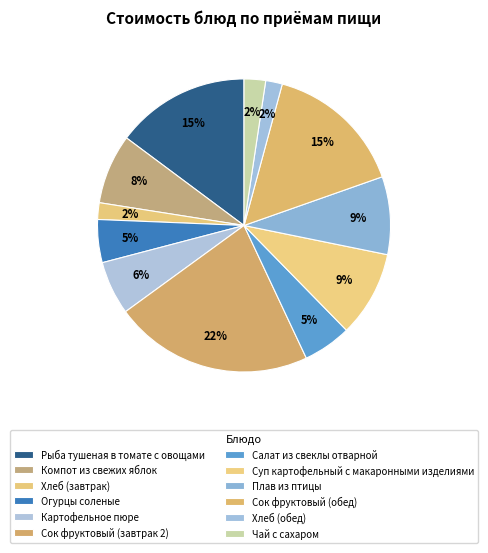

How many segments does this pie chart have?

12